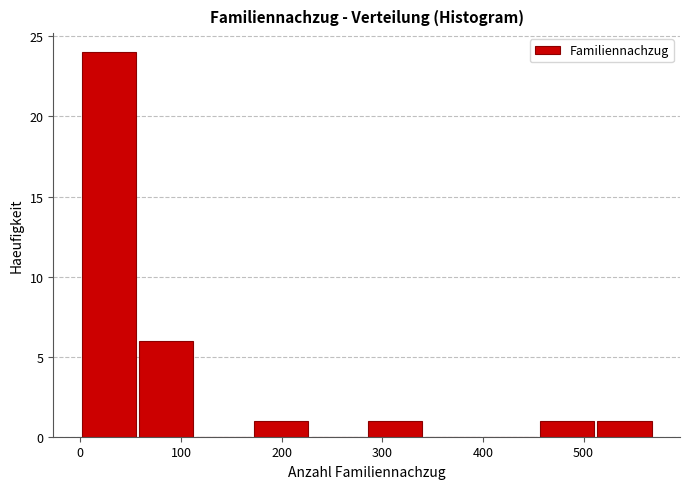

Reading left to right, list every bar in this chart as the range it spans on the x-axis followed by its height. Neither the bar edges nor the heights are printed on the chart, so give them approximately, as read against the axes.

0 to 60: 24
60 to 110: 6
110 to 170: 0
170 to 230: 1
230 to 280: 0
280 to 340: 1
340 to 400: 0
400 to 460: 0
460 to 510: 1
510 to 570: 1